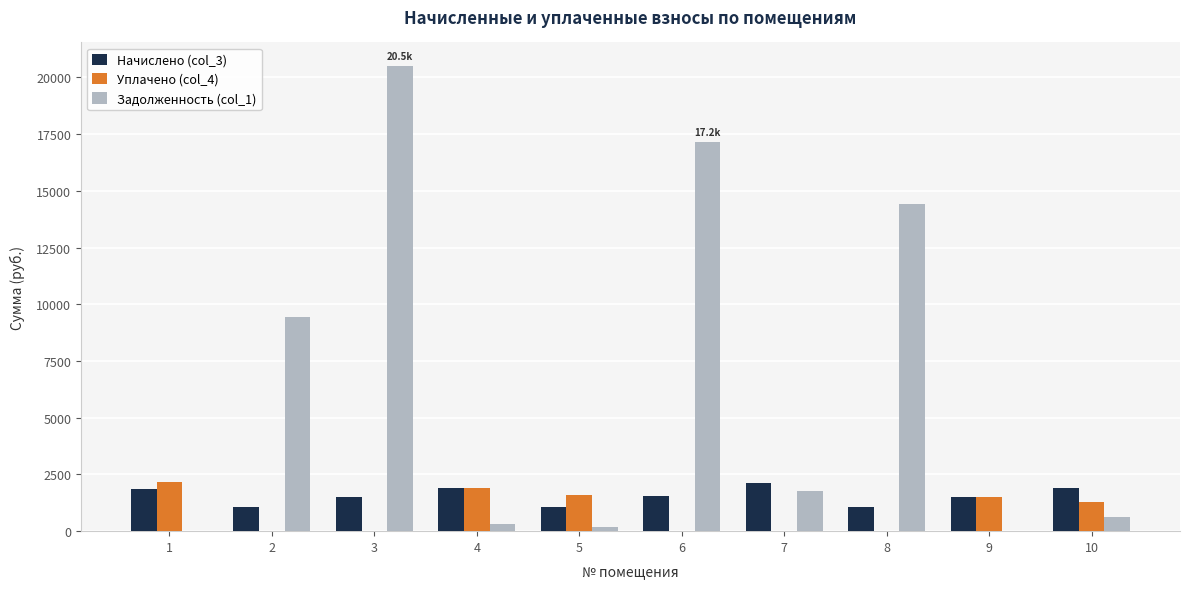

Which series has the largest total across all categories?

Задолженность (col_1)